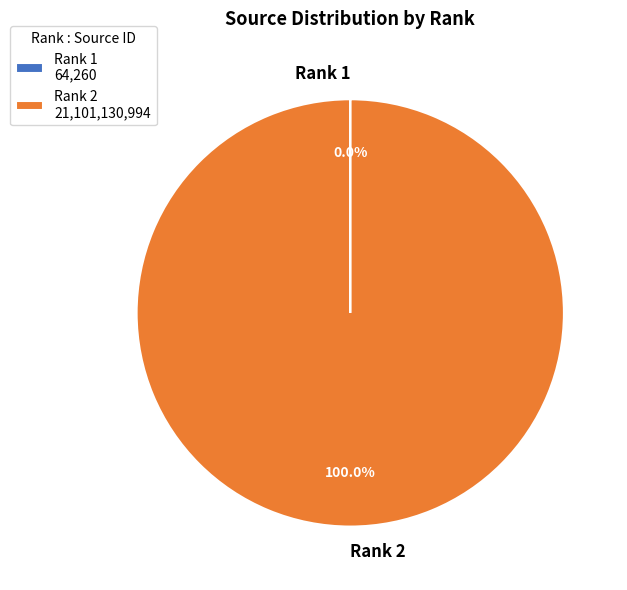

What is the majority slice?

Rank 2